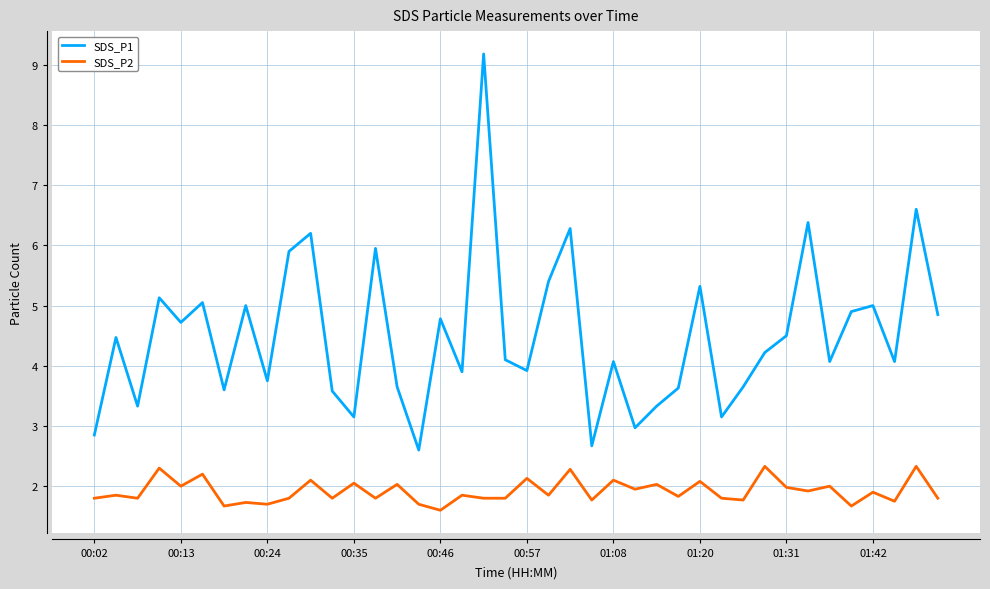

What is the highest value of the SDS_P2 series?

2.3